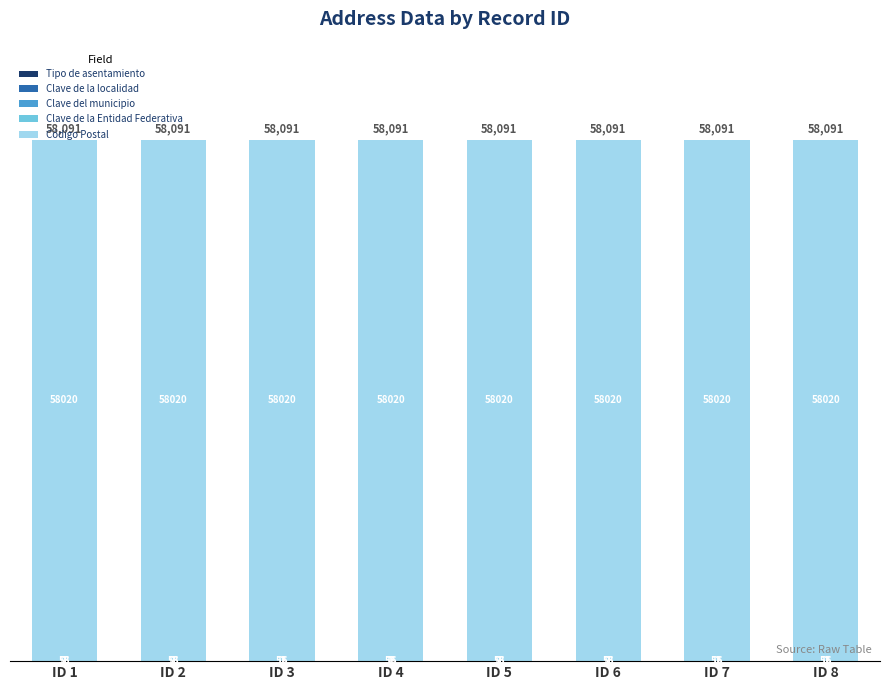

What is the total value across all series at ID 1?

58091